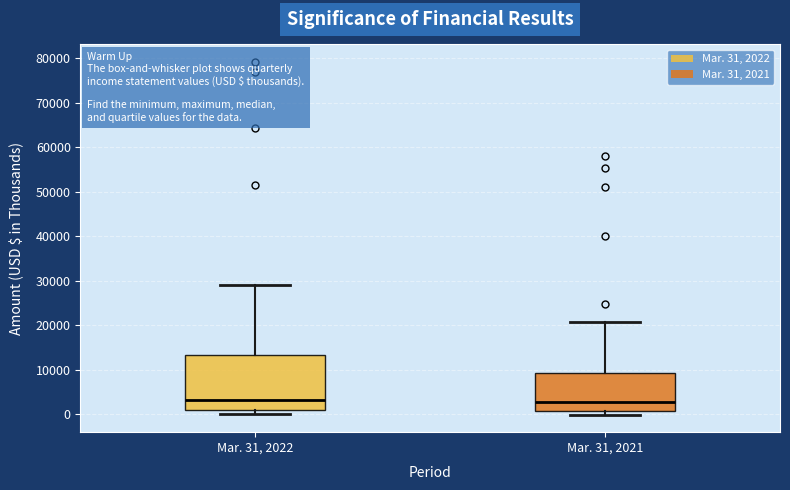

Where is the upper edge of the box for Mar. 31, 2021 on the y-axis? The values are not printed on the chart, so give them approximately, as read against the axis.

9000